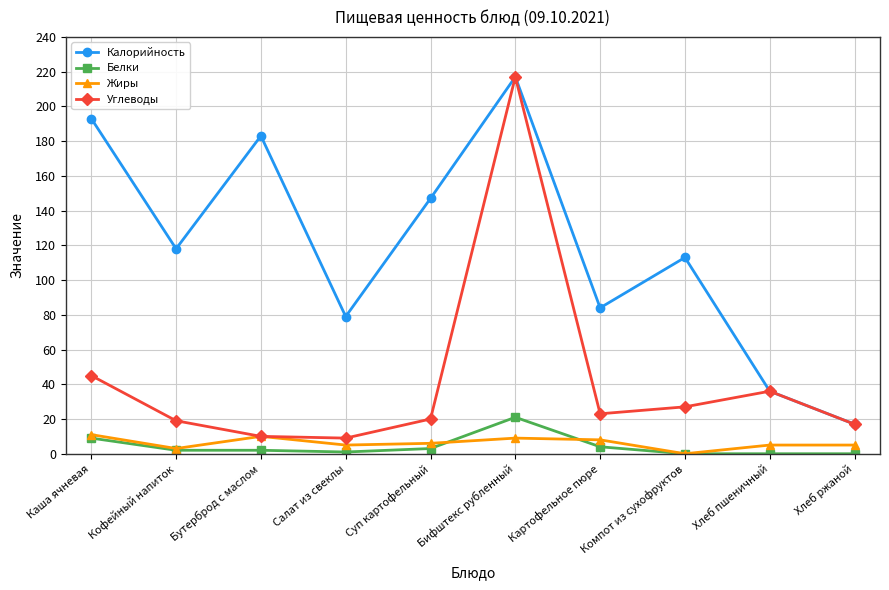

True or false: Белки has a value of 1 at Салат из свеклы.

True